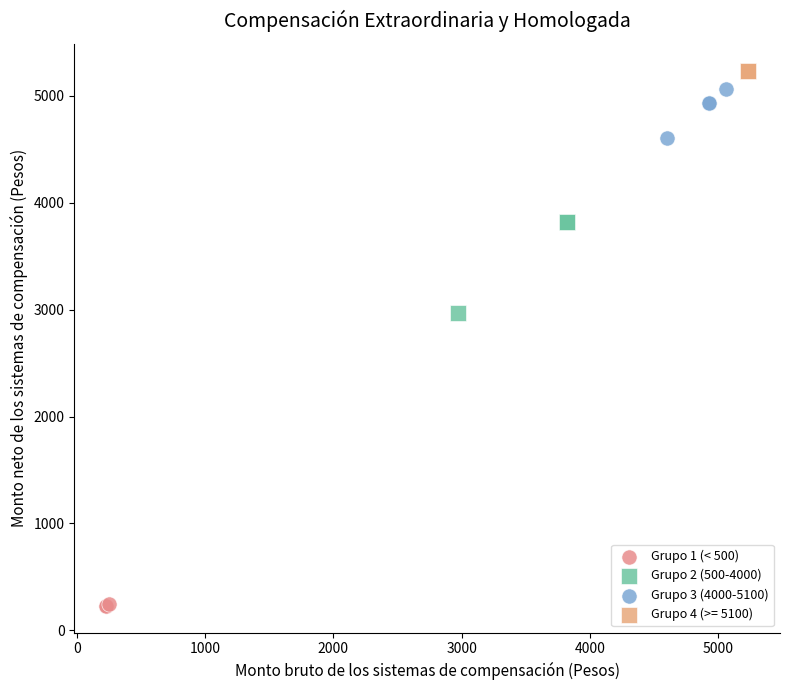

What are all the series names shown in the legend?

Grupo 1 (< 500), Grupo 2 (500-4000), Grupo 3 (4000-5100), Grupo 4 (>= 5100)